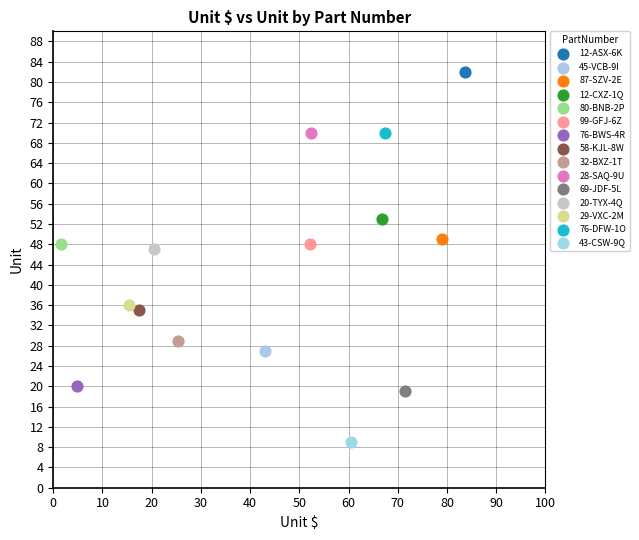

Which series contains the highest Y value?

12-ASX-6K